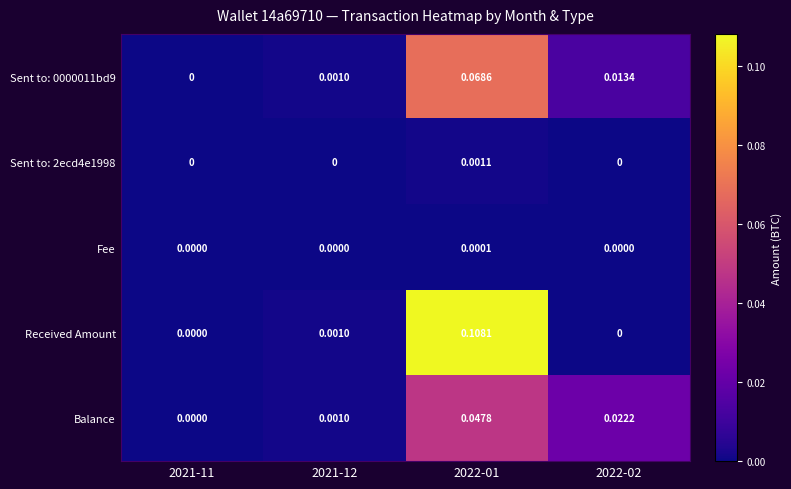

Which series changed the most between 2021-11 and 2022-01?

Received Amount